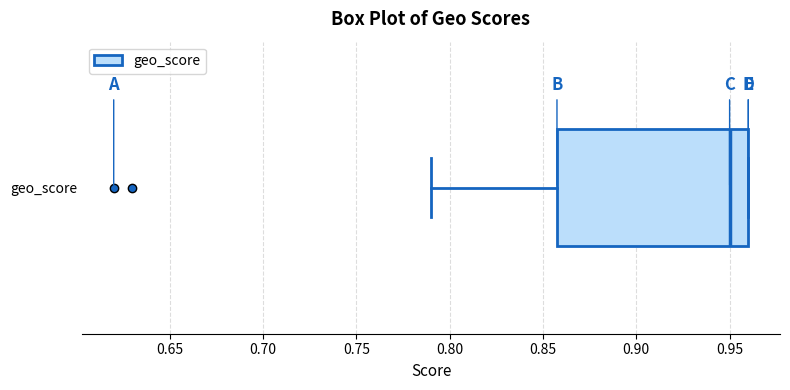

Where is the right edge of the box for geo_score on the x-axis? The values are not printed on the chart, so give them approximately, as read against the axis.

0.96